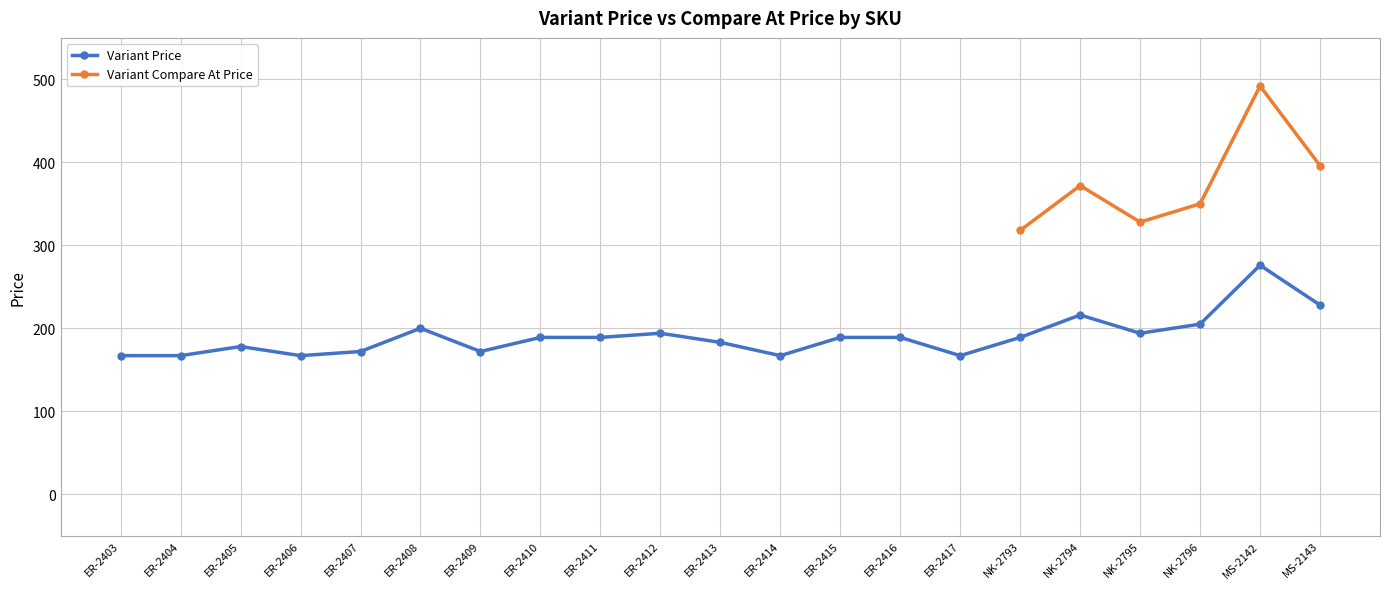

True or false: Variant Compare At Price and Variant Price cross at least once.

False